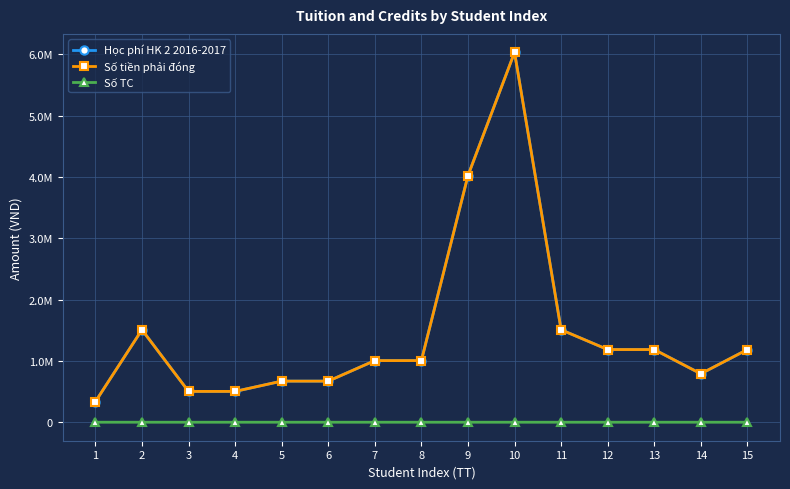

At which label is Học phí HK 2 2016-2017 closest to 3182500?

9